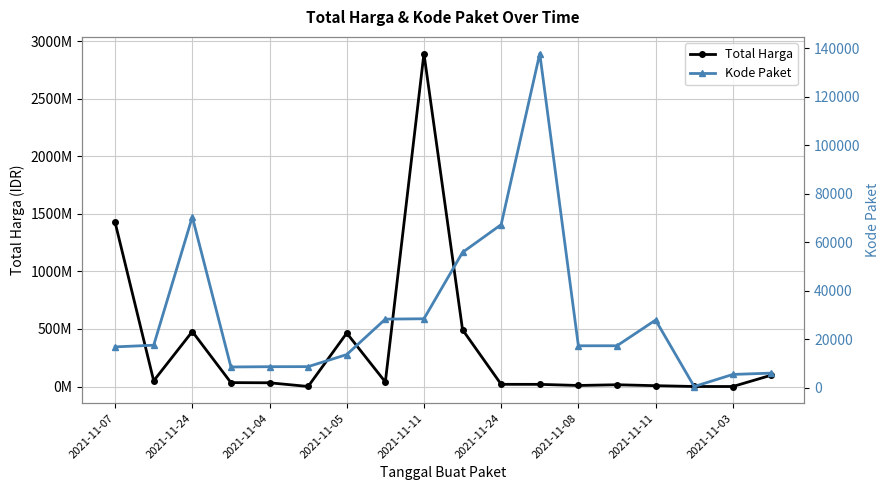

What is the value of the Kode Paket point at the 1st from the left?

16823